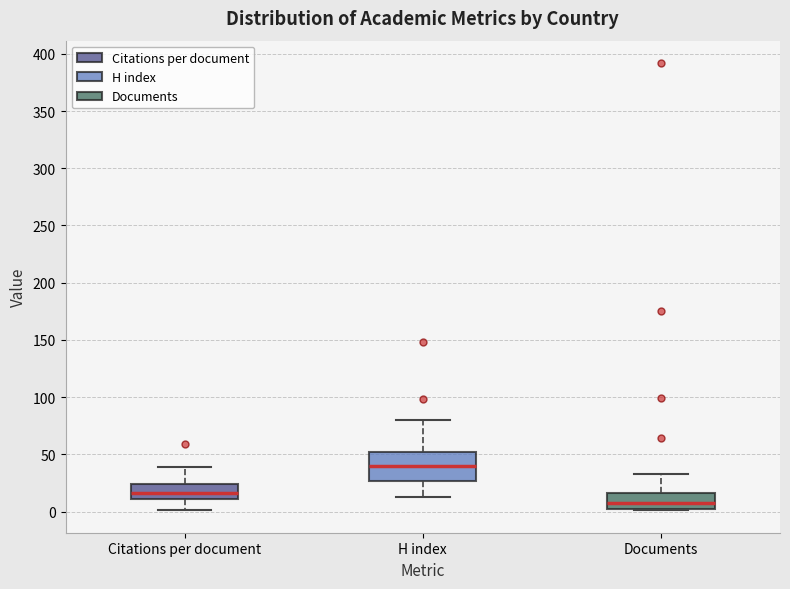

Where does the upper whisker of the box for Citations per document end on the y-axis? The values are not printed on the chart, so give them approximately, as read against the axis.

40